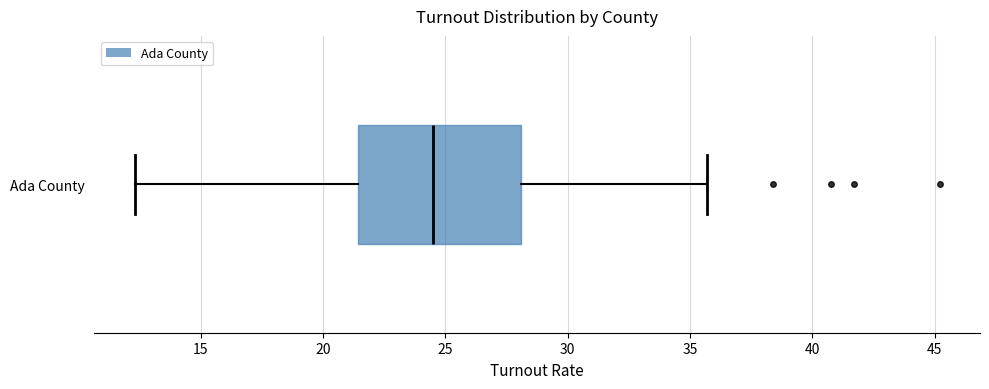

Transcribe this box plot: give where the median line is, the range the box spans, and where the two whiskers end, as read against the x-axis. The values are not printed on the chart, so give them approximately, as read against the axis.

median 24.5, box 21.5 to 28.0, whiskers 12.5 to 35.5